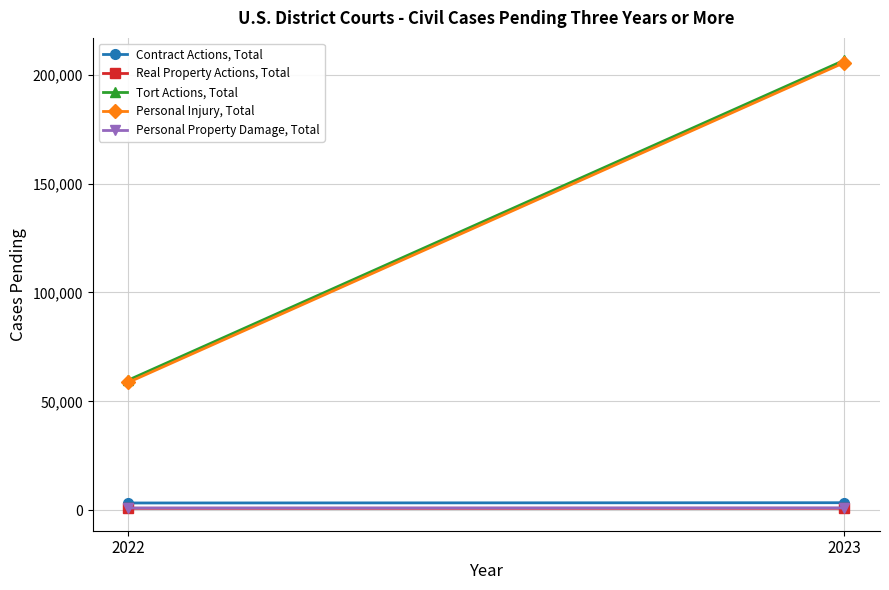

What are all the series names shown in the legend?

Contract Actions, Total, Real Property Actions, Total, Tort Actions, Total, Personal Injury, Total, Personal Property Damage, Total